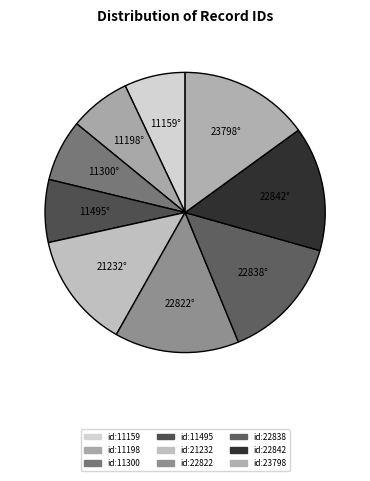

What is the smallest slice in the pie chart?

id:11159